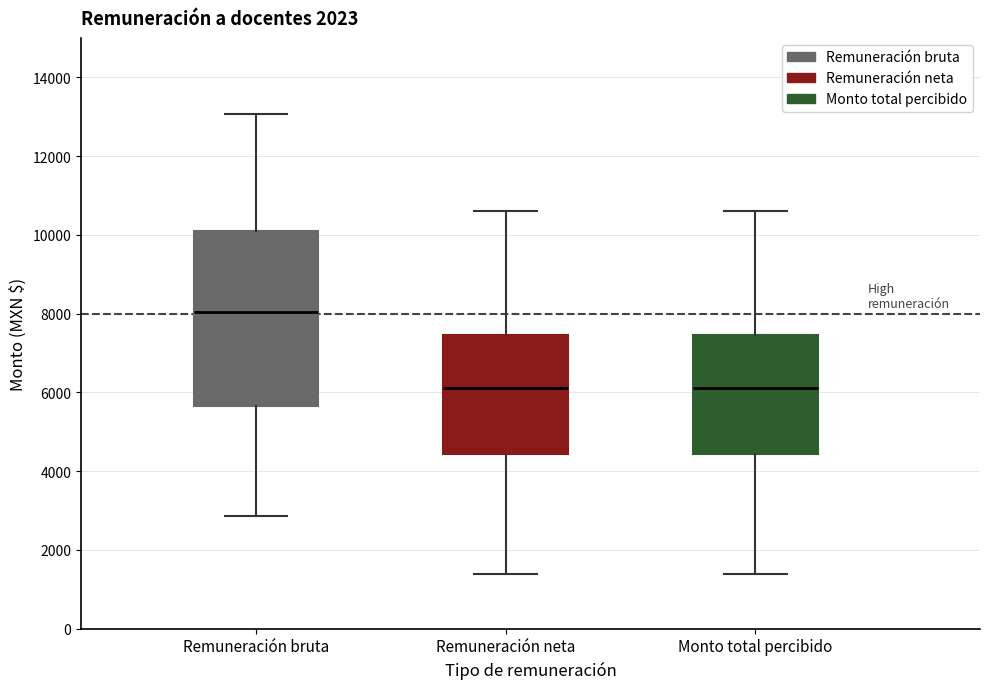

Reading left to right, read every box against the y-axis: the position of its median line, the range the box covers, and the ends of its whiskers. The values are not printed on the chart, so give them approximately, as read against the axis.

Remuneración bruta: median 8000, box 5600 to 10000, whiskers 2800 to 13000
Remuneración neta: median 6200, box 4400 to 7400, whiskers 1400 to 10600
Monto total percibido: median 6200, box 4400 to 7400, whiskers 1400 to 10600